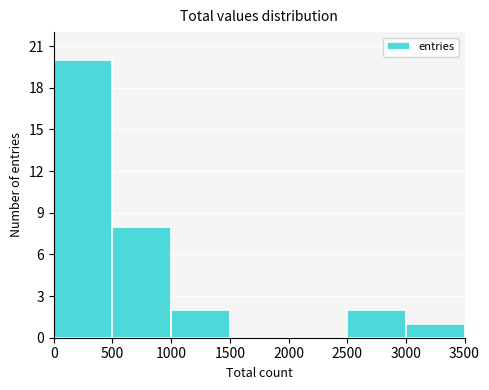

What is the height of the bar covering 500 to 1000 on the x-axis? The values are not printed on the chart, so give them approximately, as read against the axis.

8